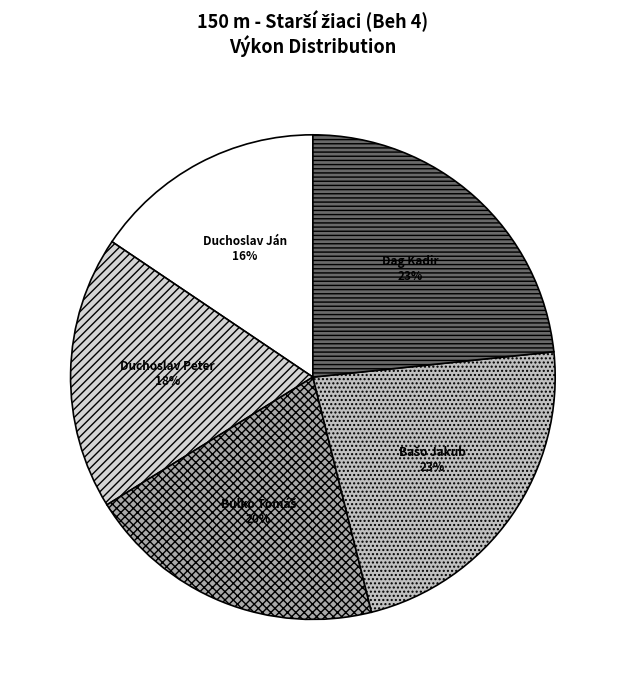

The Dag Kadir slice represents 23% of the pie. True or false?

True